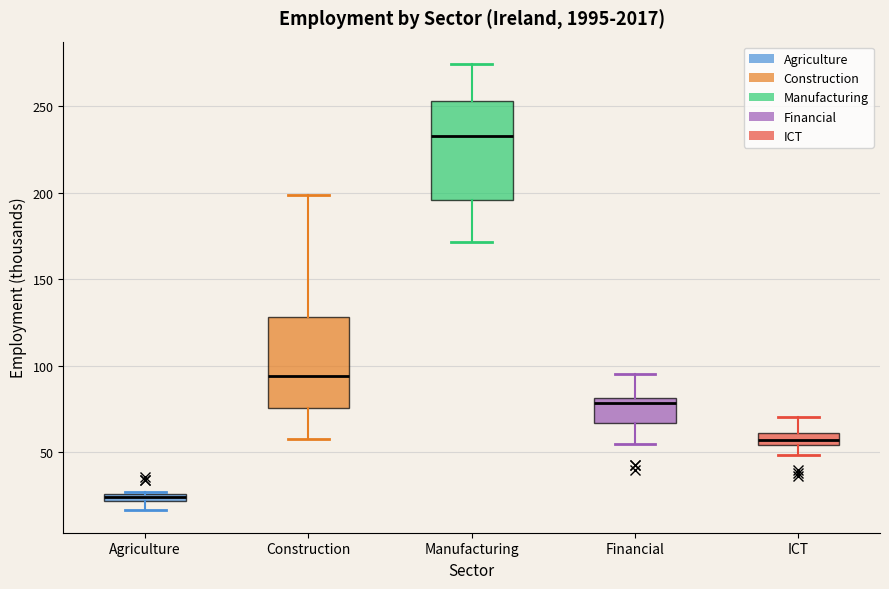

Which box's median line is the highest?

Manufacturing